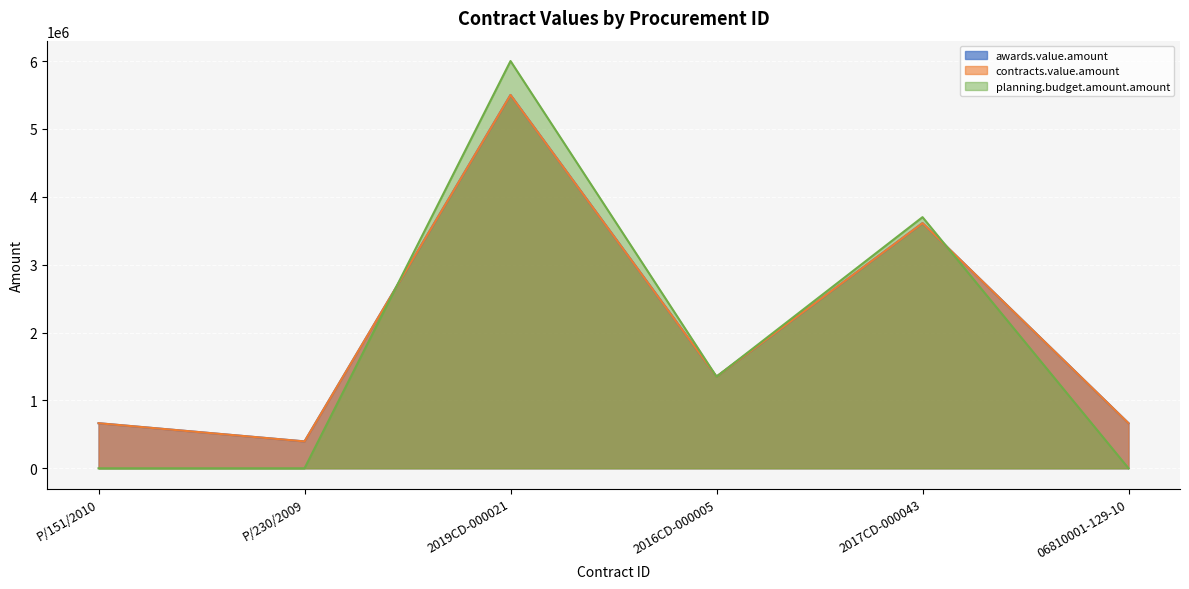

Which series has the largest total across all categories?

awards.value.amount